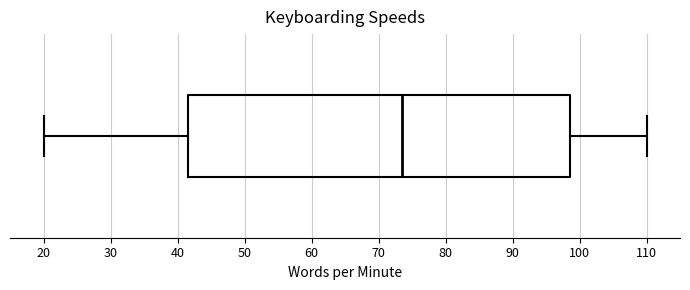

Read this box plot against the x-axis: the position of the median line, the range covered by the box, and the ends of both whiskers. The values are not printed on the chart, so give them approximately, as read against the axis.

median 73, box 42 to 99, whiskers 20 to 110